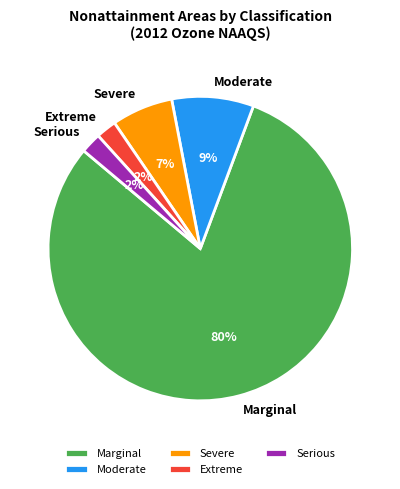

Is it true that Serious is 8% of the pie?

False